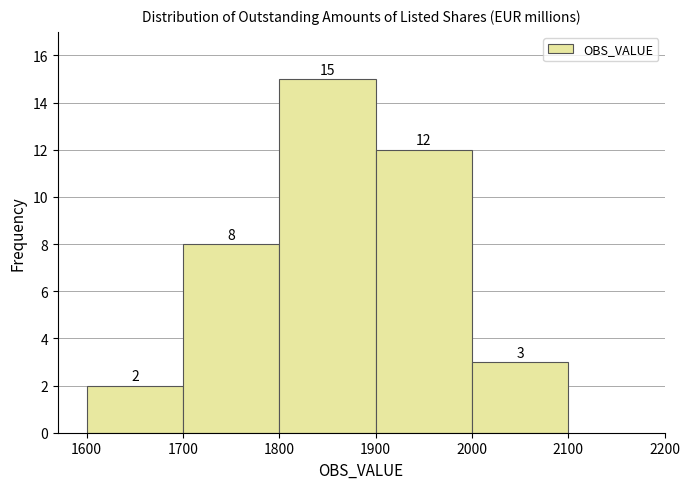

How tall is the bar that spans 2000 to 2100 on the x-axis?

3